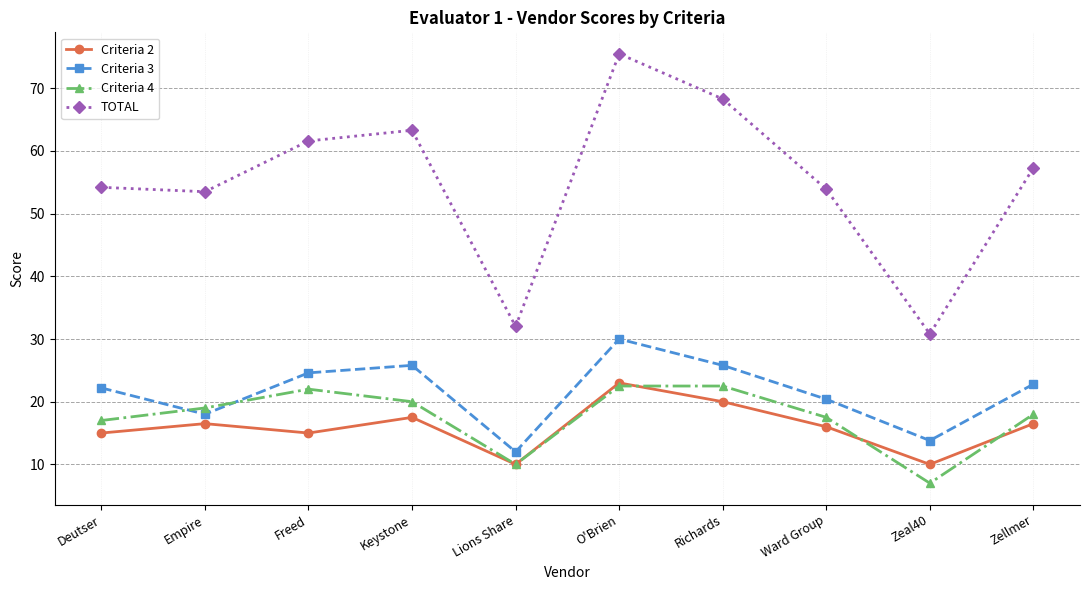

What is the label of the 2nd point from the left?

Empire